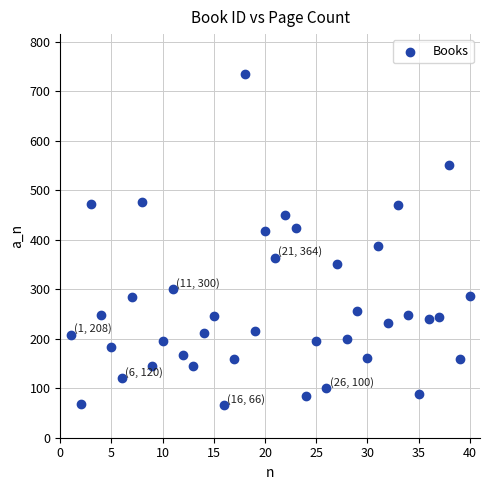

What is the range of X values (max minus min)?

39